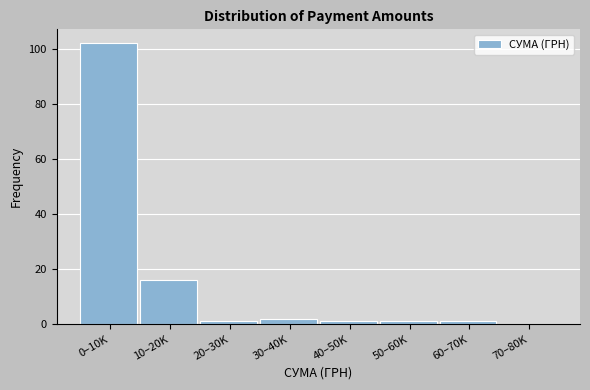

Reading right to left, list all the values displayed in this chart.

70–80K=0	60–70K=1	50–60K=1	40–50K=1	30–40K=2	20–30K=1	10–20K=16	0–10K=102